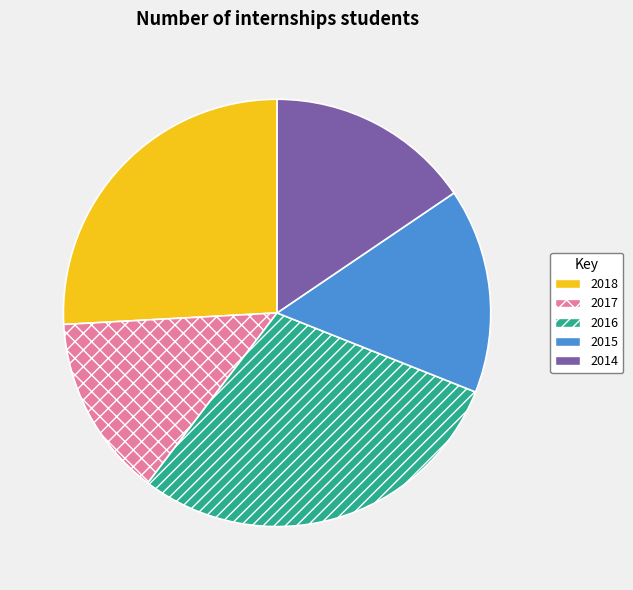

Is there a majority slice in this chart?

No